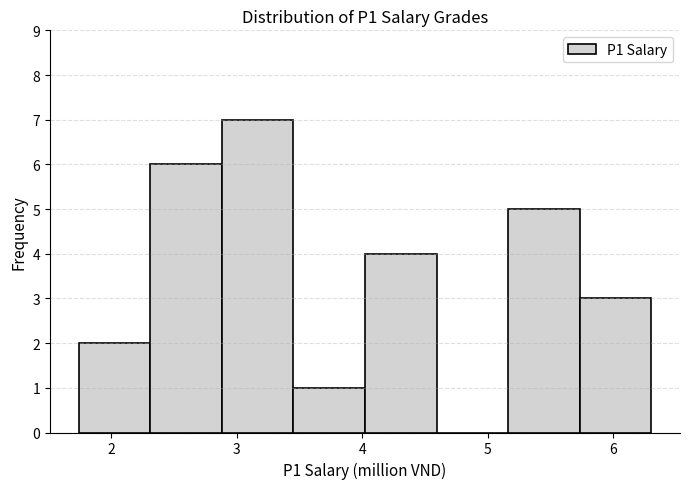

Reading left to right, transcribe this chart: for each bar, give the range it covers on the x-axis and its height. Neither the bar edges nor the heights are printed on the chart, so give them approximately, as read against the axes.

1.7 to 2.3: 2
2.3 to 2.9: 6
2.9 to 3.5: 7
3.5 to 4.0: 1
4.0 to 4.6: 4
4.6 to 5.2: 0
5.2 to 5.7: 5
5.7 to 6.3: 3